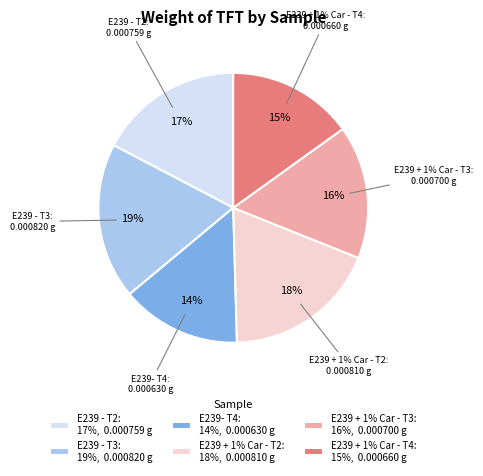

True or false: E239 + 1% Car - T4 accounts for 10% of the total.

False